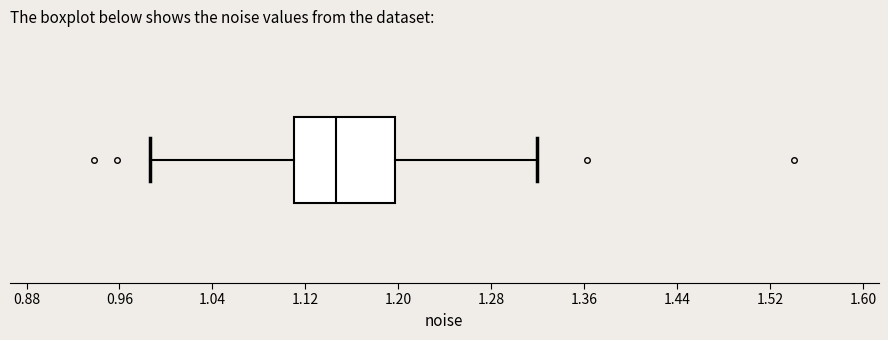

Read this box plot against the x-axis: the position of the median line, the range covered by the box, and the ends of both whiskers. The values are not printed on the chart, so give them approximately, as read against the axis.

median 1.15, box 1.11 to 1.20, whiskers 0.99 to 1.32